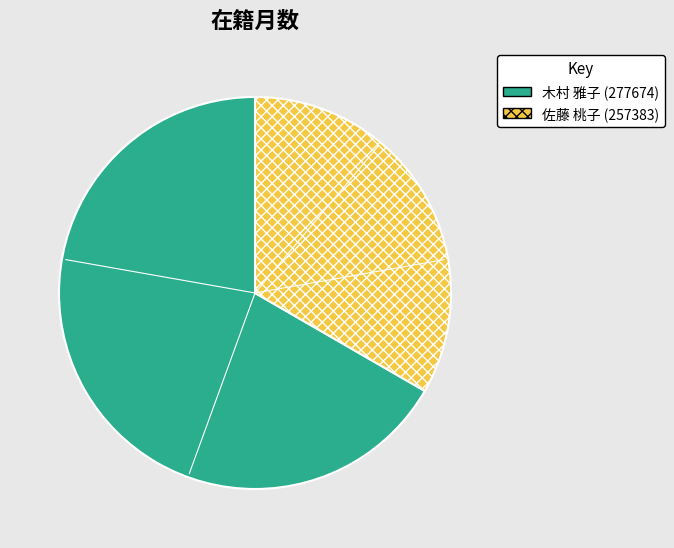

Approximately how many times larger is the value at 佐藤 桃子 (257383) compared to 木村 雅子 (277674)?

0.5